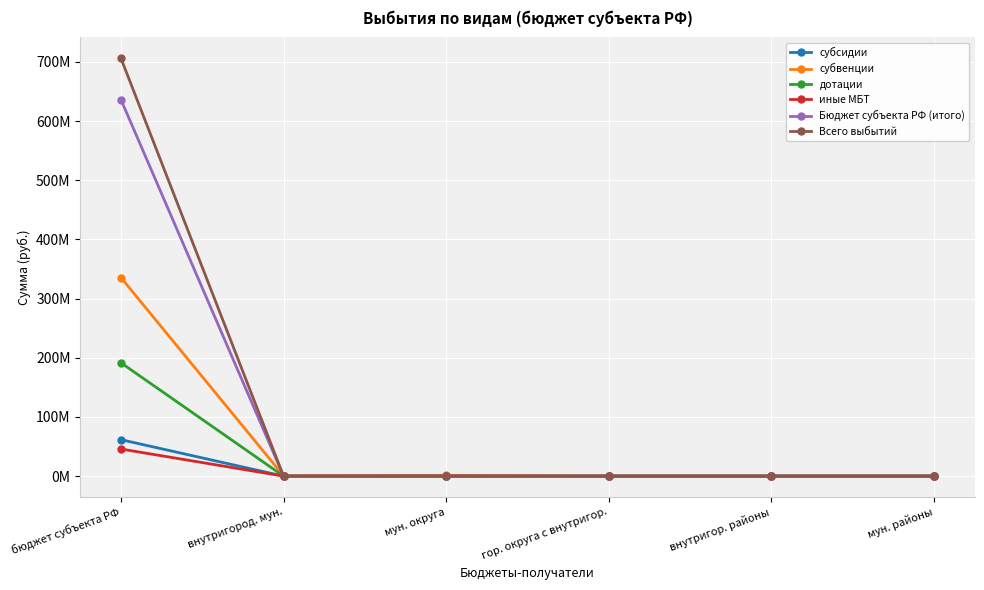

List the series in order of their peak value, highest first.

Всего выбытий, Бюджет субъекта РФ (итого), субвенции, дотации, субсидии, иные МБТ